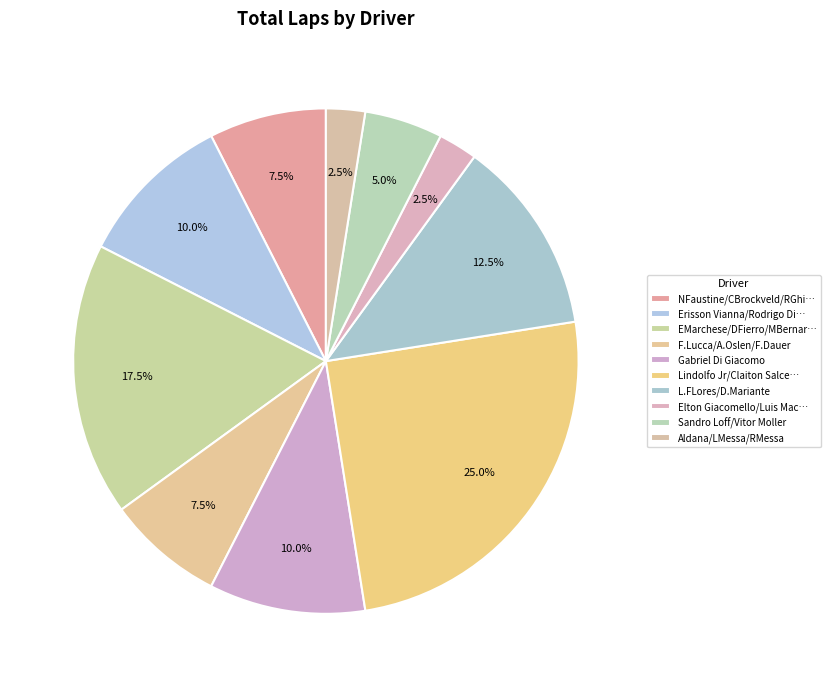

What percentage is the F.Lucca/A.Oslen/F.Dauer slice, to the nearest percent?

8%